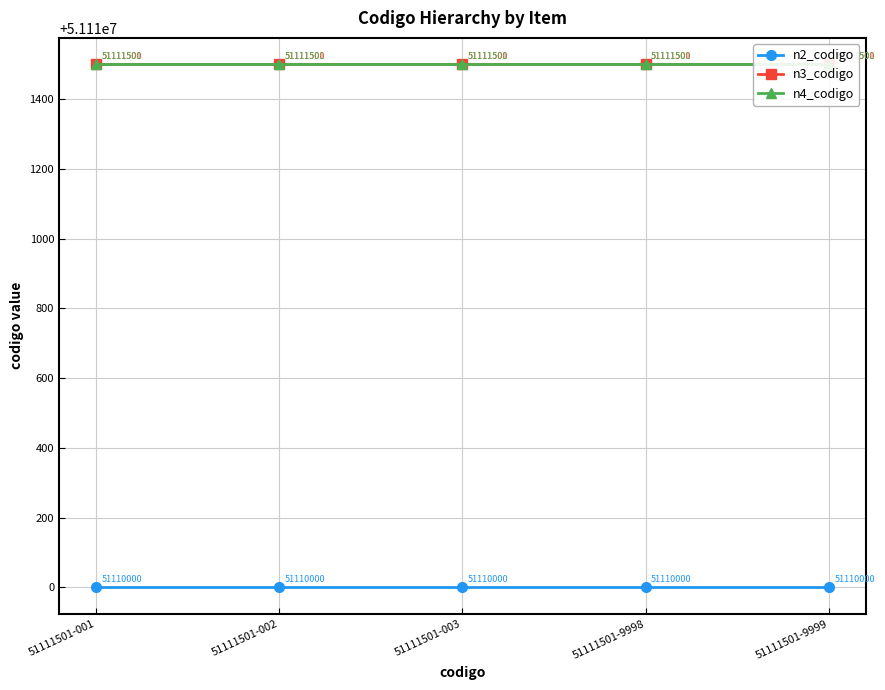

Which series has the largest range (max minus min)?

n2_codigo